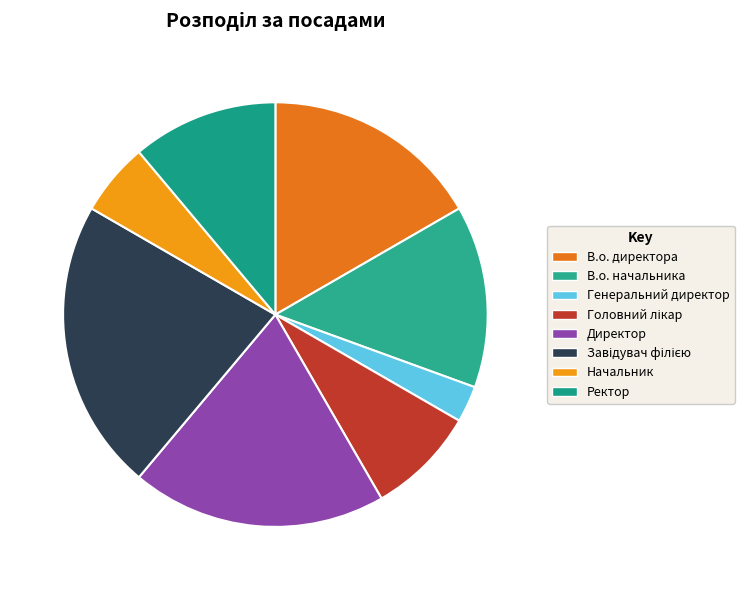

What is the change in value from Головний лікар to Директор?

+4